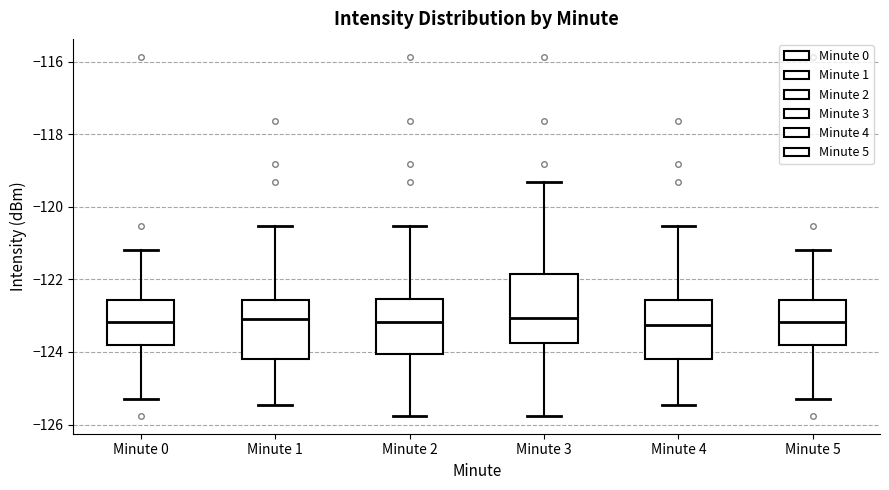

Reading left to right, read every box against the y-axis: the position of its median line, the range the box covers, and the ends of its whiskers. The values are not printed on the chart, so give them approximately, as read against the axis.

Minute 0: median -123.2, box -123.8 to -122.6, whiskers -125.2 to -121.2
Minute 1: median -123.0, box -124.2 to -122.6, whiskers -125.4 to -120.6
Minute 2: median -123.2, box -124.0 to -122.6, whiskers -125.8 to -120.6
Minute 3: median -123.0, box -123.8 to -121.8, whiskers -125.8 to -119.4
Minute 4: median -123.2, box -124.2 to -122.6, whiskers -125.4 to -120.6
Minute 5: median -123.2, box -123.8 to -122.6, whiskers -125.2 to -121.2